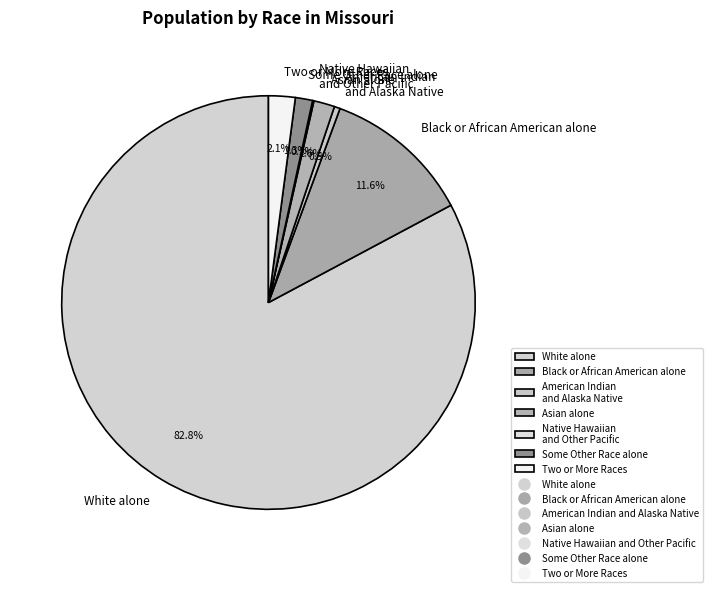

What portion of the pie excludes Black or African American alone?

88.4%